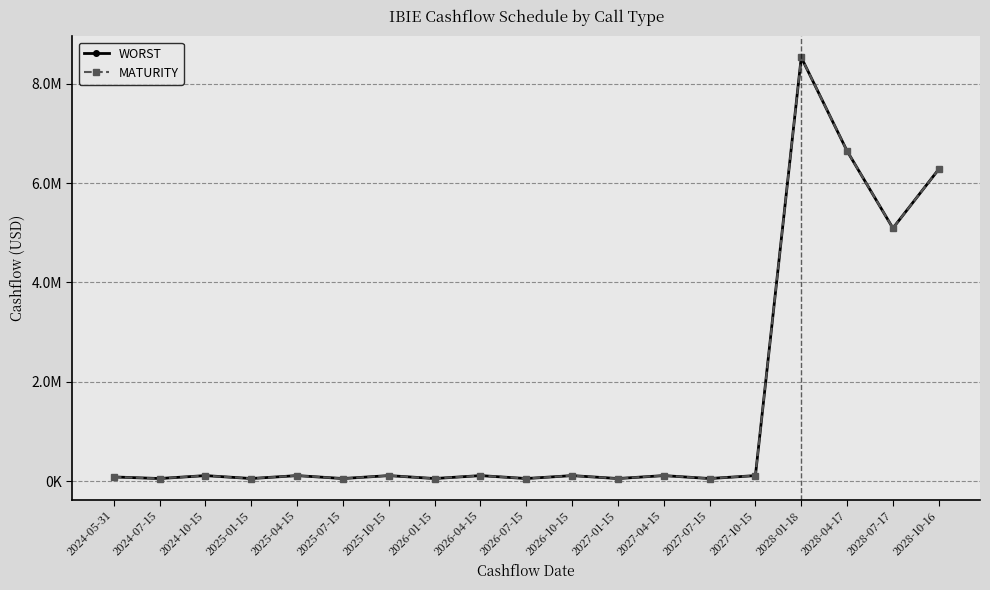

How many interior local peaks does the MATURITY series have?

7